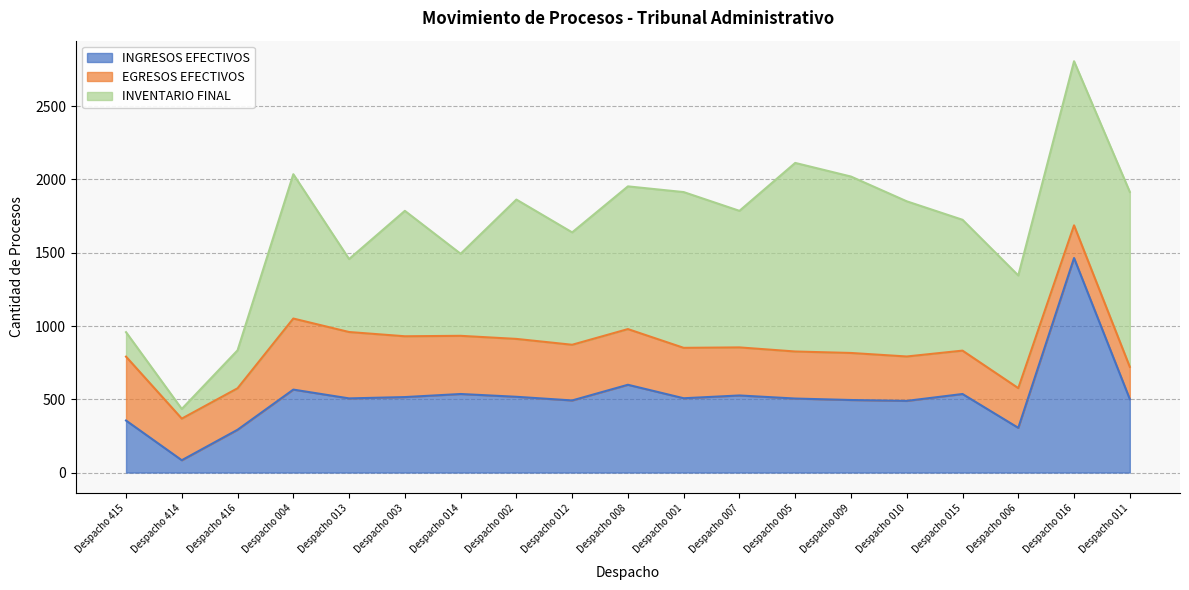

Does the chart display data point markers on the line(s)?

No